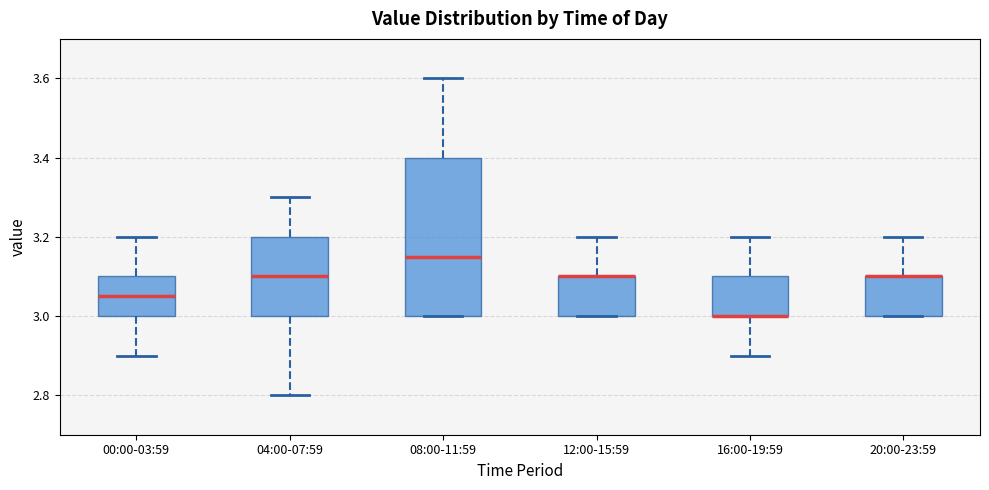

Reading left to right, transcribe this box plot: for each box, give where its median line is, the range the box spans, and where its two whiskers end, as read against the y-axis. The values are not printed on the chart, so give them approximately, as read against the axis.

00:00-03:59: median 3.06, box 3.00 to 3.10, whiskers 2.90 to 3.20
04:00-07:59: median 3.10, box 3.00 to 3.20, whiskers 2.80 to 3.30
08:00-11:59: median 3.16, box 3.00 to 3.40, whiskers 3.00 to 3.60
12:00-15:59: median 3.10 (drawn on the box's upper edge), box 3.00 to 3.10, whiskers 3.00 to 3.20
16:00-19:59: median 3.00 (drawn on the box's lower edge), box 3.00 to 3.10, whiskers 2.90 to 3.20
20:00-23:59: median 3.10 (drawn on the box's upper edge), box 3.00 to 3.10, whiskers 3.00 to 3.20